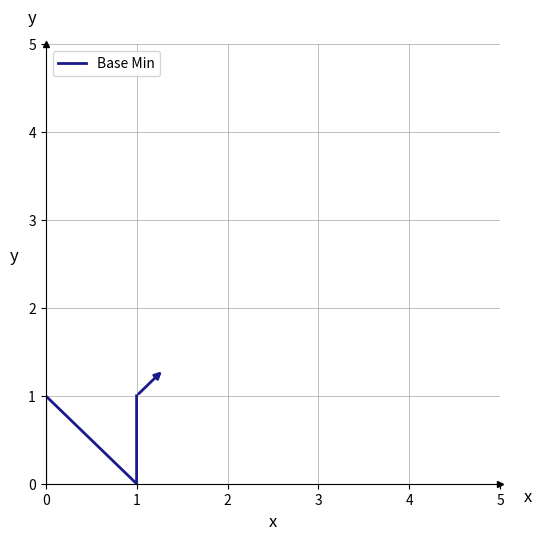

How many series are shown in this chart?

1